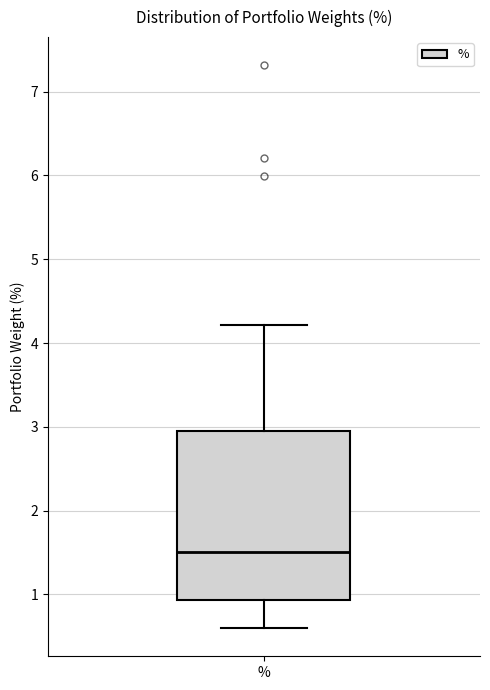

Where does the median line of the box for % sit on the y-axis? The values are not printed on the chart, so give them approximately, as read against the axis.

1.5